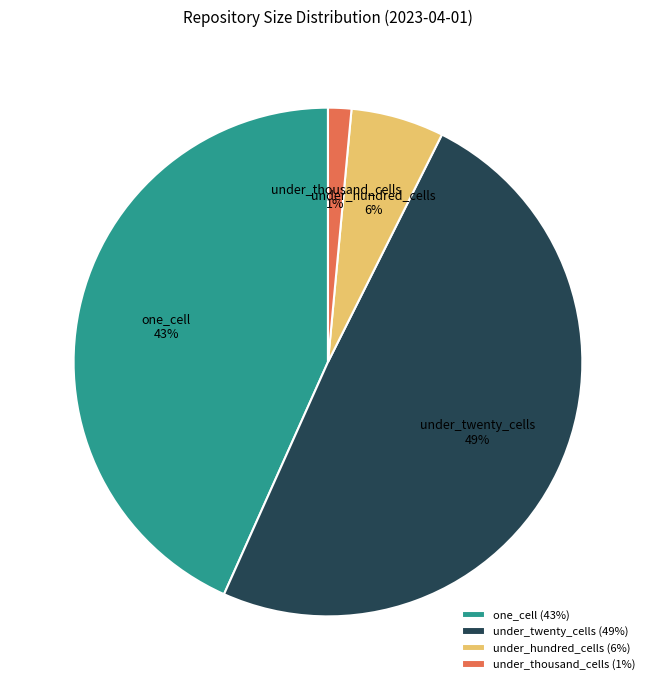

Rank the categories by value from highest to lowest.

under_twenty_cells, one_cell, under_hundred_cells, under_thousand_cells